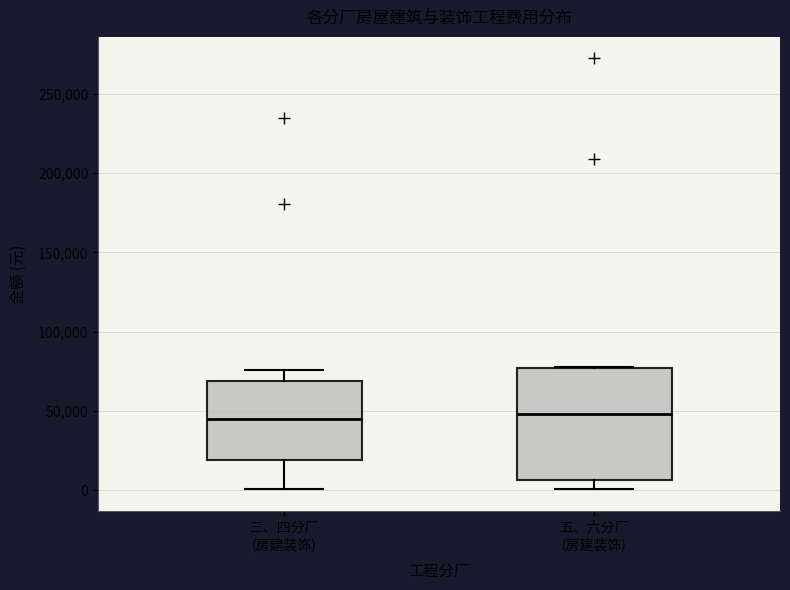

Reading left to right, transcribe this box plot: for each box, give where its median line is, the range the box spans, and where its two whiskers end, as read against the y-axis. The values are not printed on the chart, so give them approximately, as read against the axis.

三、四分厂 (房建装饰): median 45000, box 20000 to 70000, whiskers 0 to 75000
五、六分厂 (房建装饰): median 50000, box 5000 to 75000, whiskers 0 to 80000